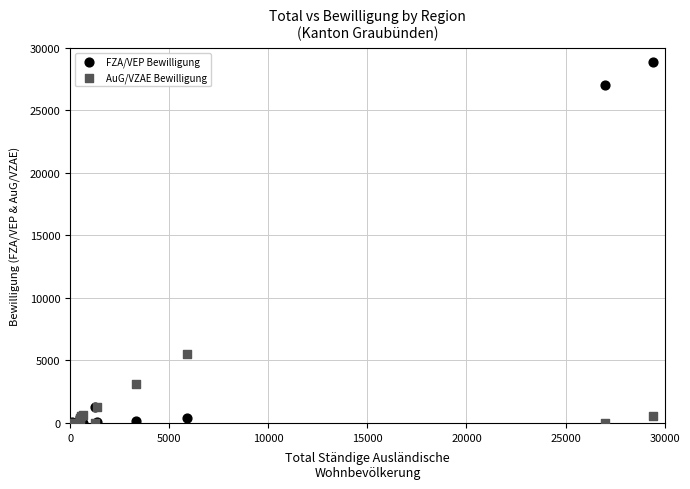

Which series has the widest spread of Y values?

FZA/VEP Bewilligung